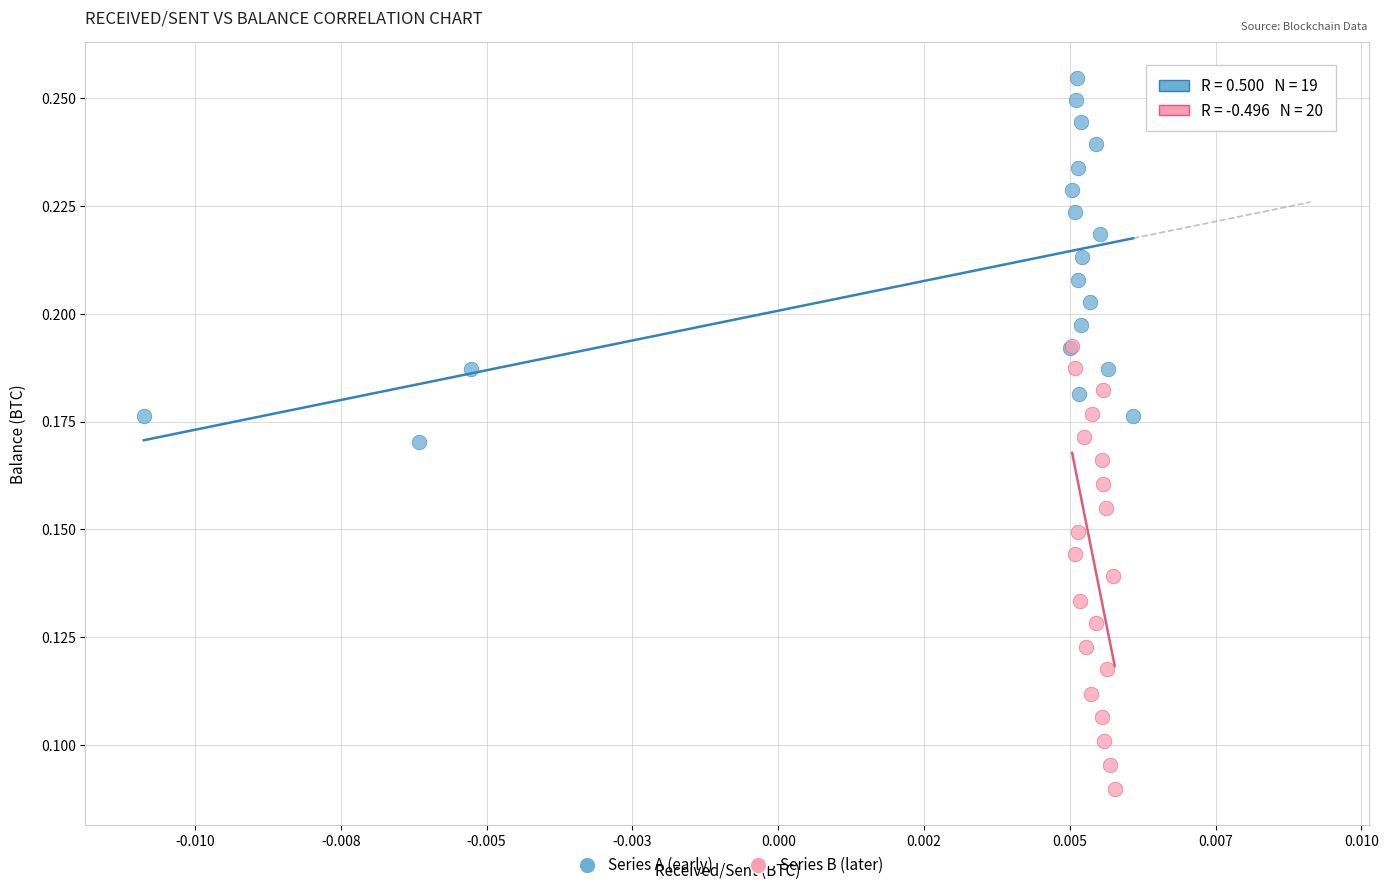

Which series contains the highest Y value?

Series A (early)